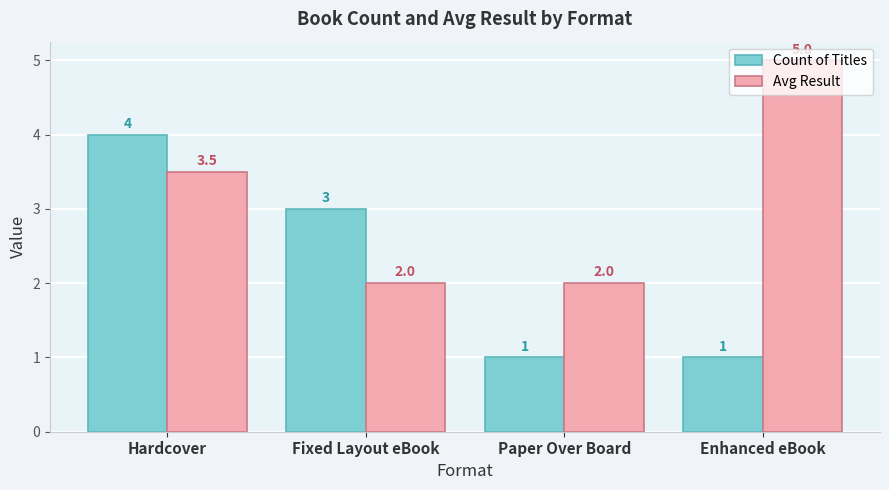

What is the sum of all Avg Result values?

12.5